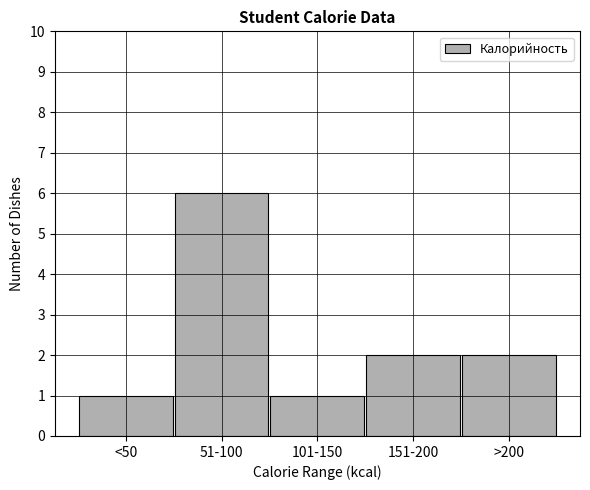

Reading right to left, extract all data points from this chart.

2	2	1	6	1